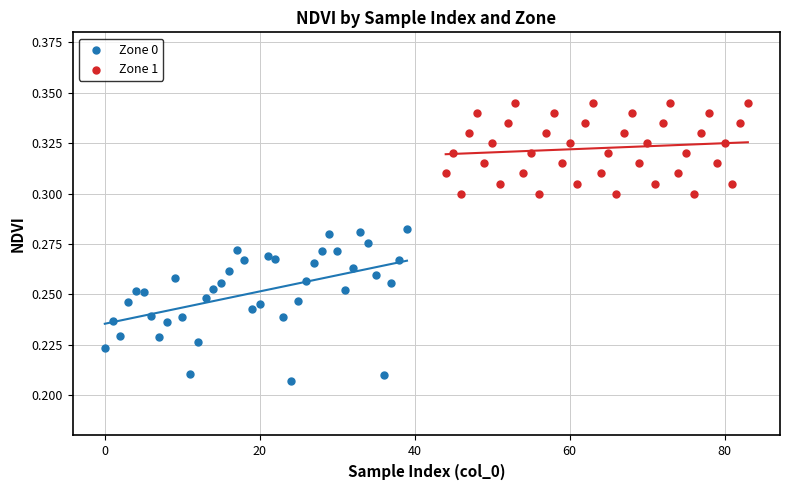

Which series reaches the maximum Y coordinate?

Zone 1